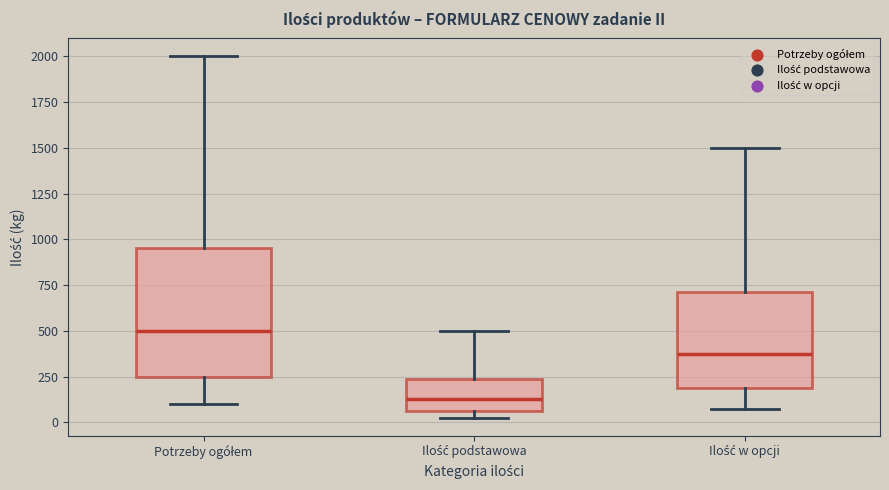

Comparing the boxes themselves (not the whiskers), which one is the tallest?

Potrzeby ogółem